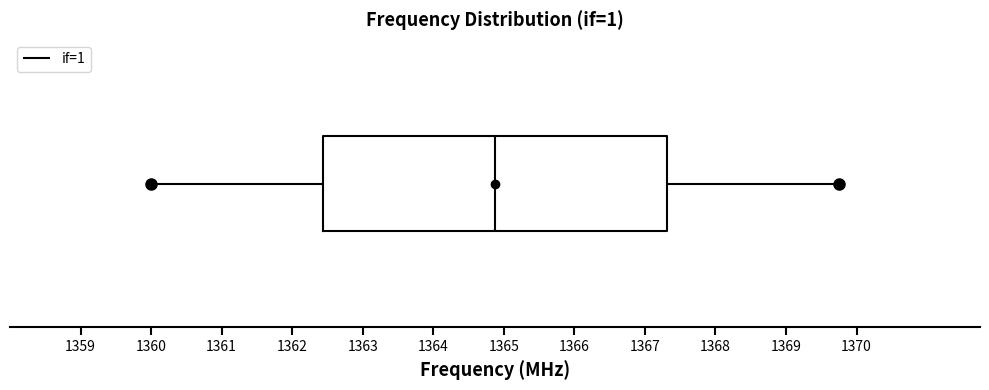

Transcribe this box plot: give where the median line is, the range the box spans, and where the two whiskers end, as read against the x-axis. The values are not printed on the chart, so give them approximately, as read against the axis.

median 1364.9, box 1362.4 to 1367.3, whiskers 1360.0 to 1369.8